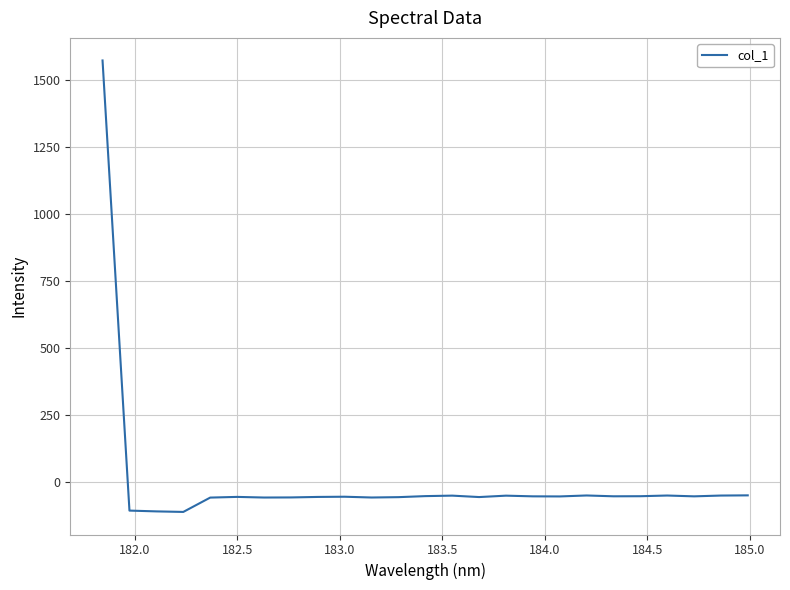

What is the maximum value shown in the chart?

1571.8